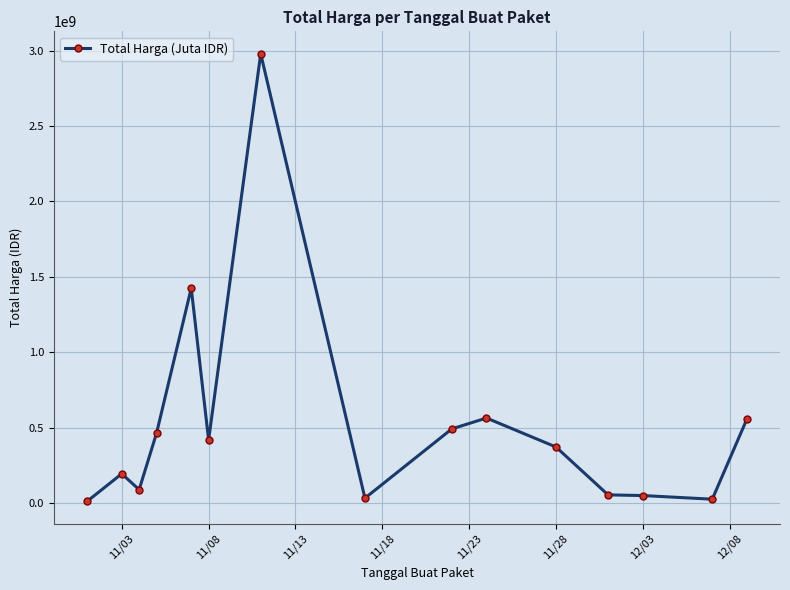

What is the value of the 15th point from the left?

559971000